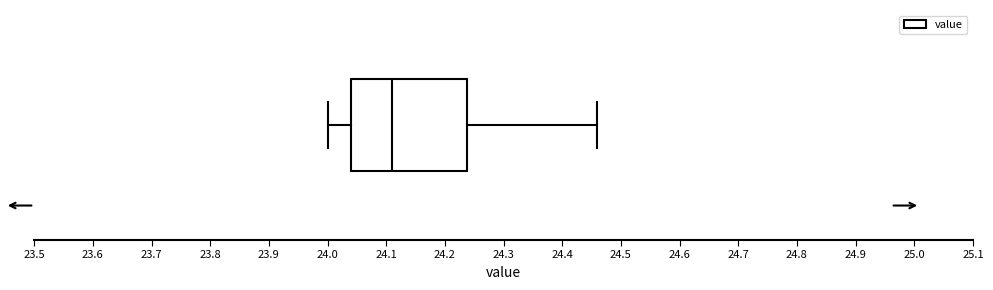

Transcribe this box plot: give where the median line is, the range the box spans, and where the two whiskers end, as read against the x-axis. The values are not printed on the chart, so give them approximately, as read against the axis.

median 24.11, box 24.04 to 24.24, whiskers 24.00 to 24.46